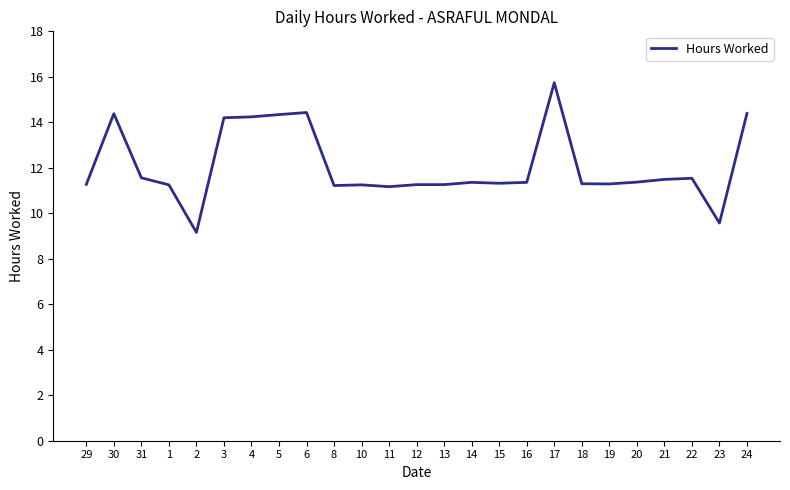

What position from the left is 19?

20